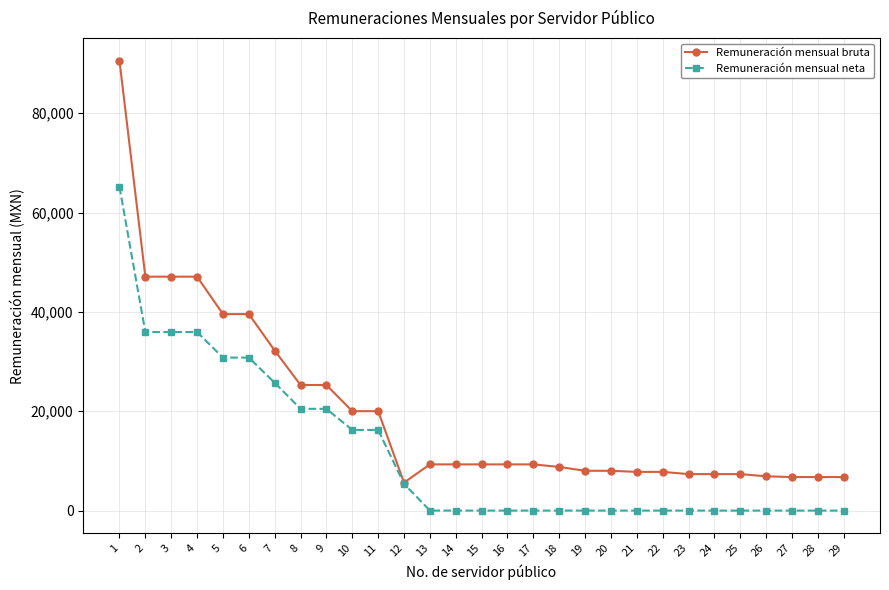

At 16, list the series in order from smallest to largest.

Remuneración mensual neta, Remuneración mensual bruta